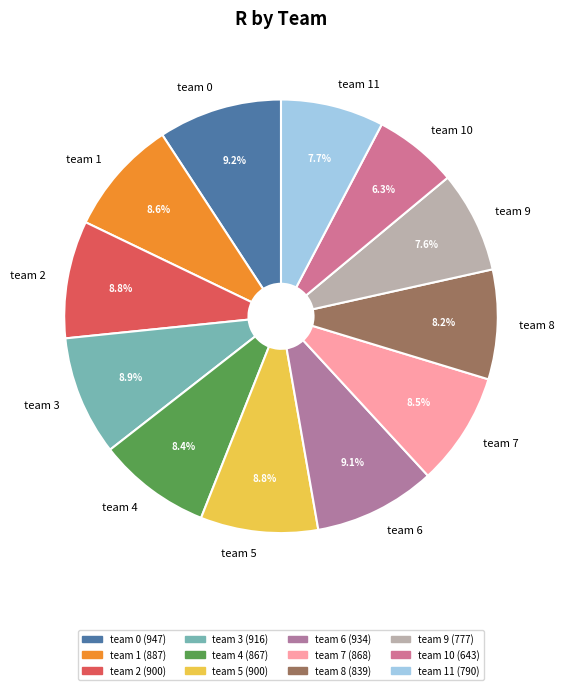

True or false: team 7 accounts for 20% of the total.

False